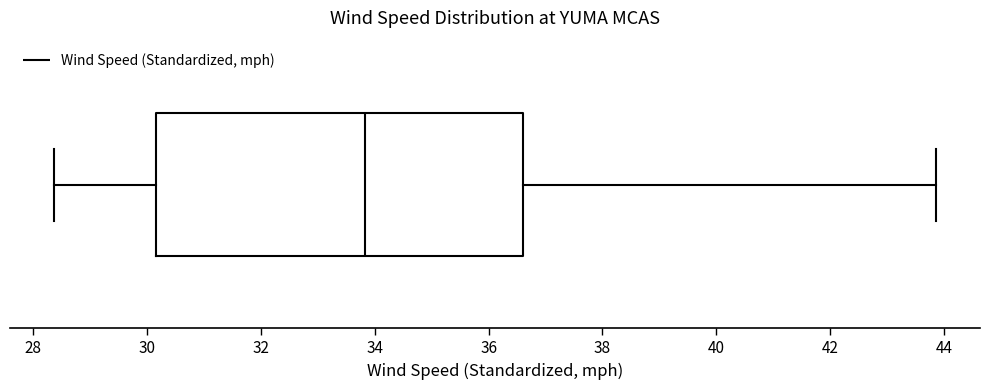

Transcribe this box plot: give where the median line is, the range the box spans, and where the two whiskers end, as read against the x-axis. The values are not printed on the chart, so give them approximately, as read against the axis.

median 33.8, box 30.2 to 36.6, whiskers 28.4 to 43.8